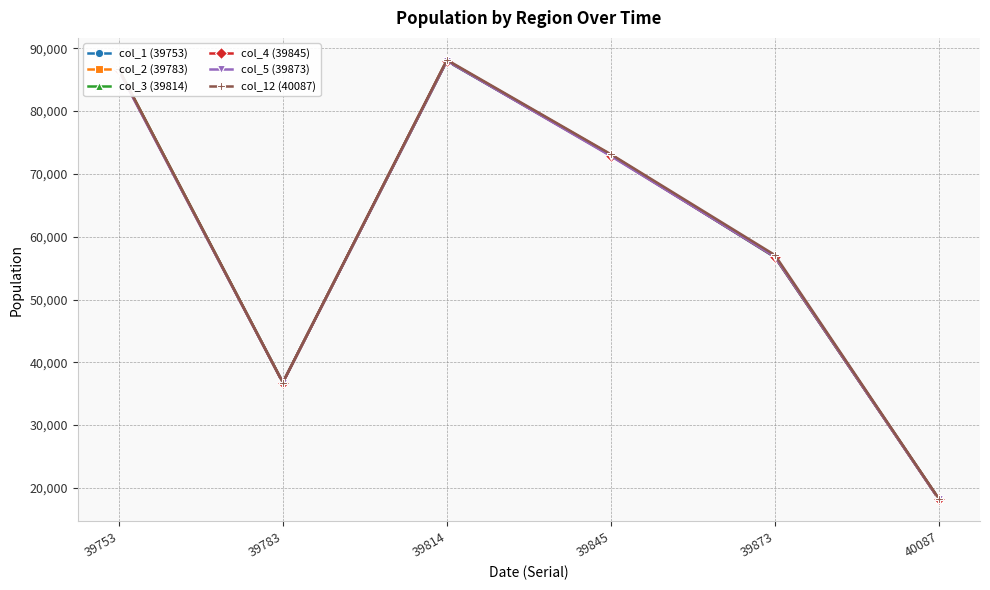

The value of col_3 (39814) at 39845 is 72973. True or false?

True